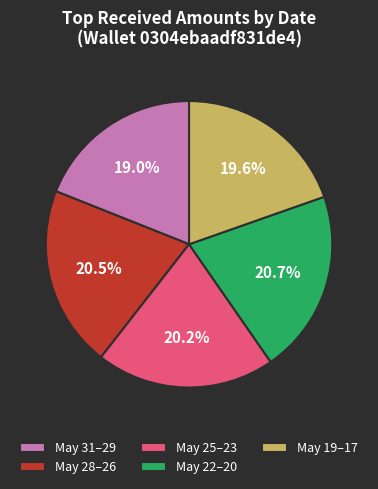

How many segments does this pie chart have?

5